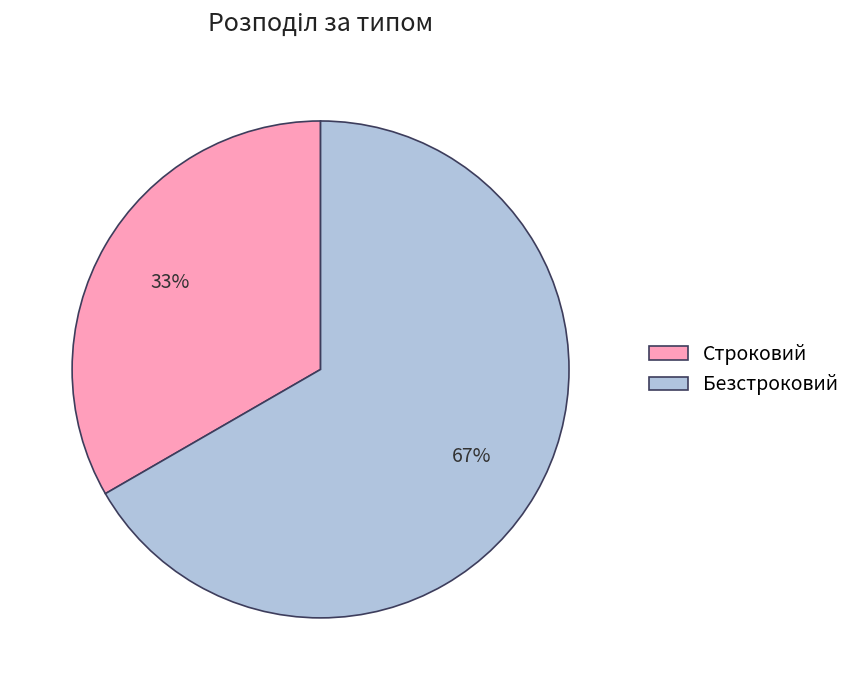

To the nearest percent, what is the average slice percentage?

50%